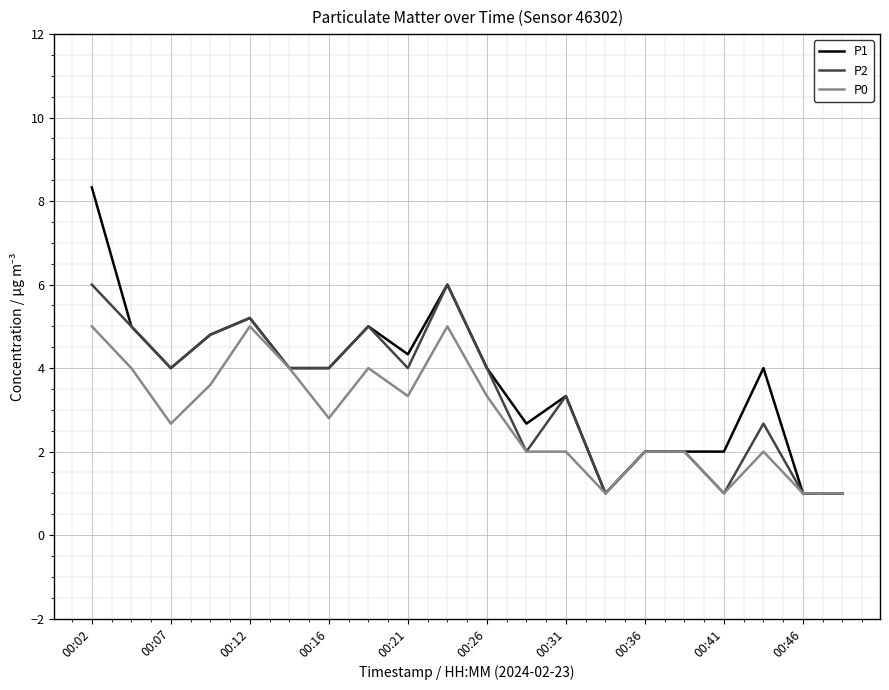

Which series has the widest spread of values?

P1